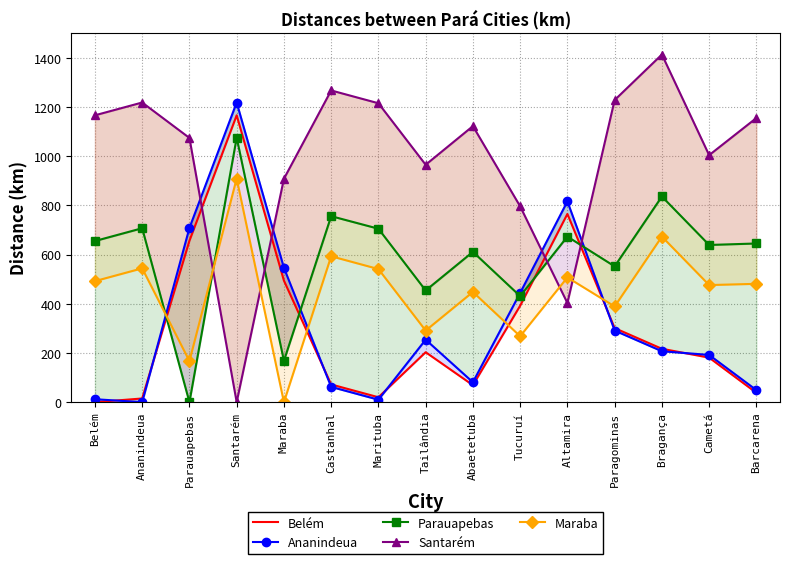

Where do Santarém and Parauapebas first cross each other?

Parauapebas and Santarém